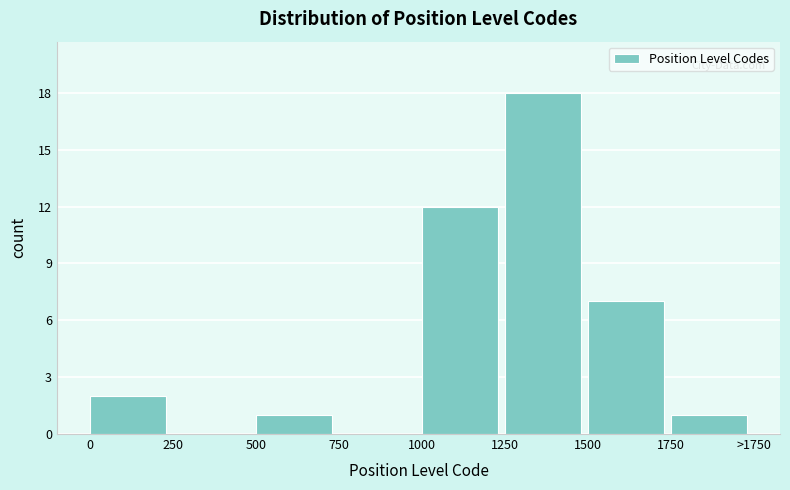

Reading left to right, list all the values displayed in this chart.

0=2	250=0	500=1	750=0	1000=12	1250=18	1500=7	1750=1